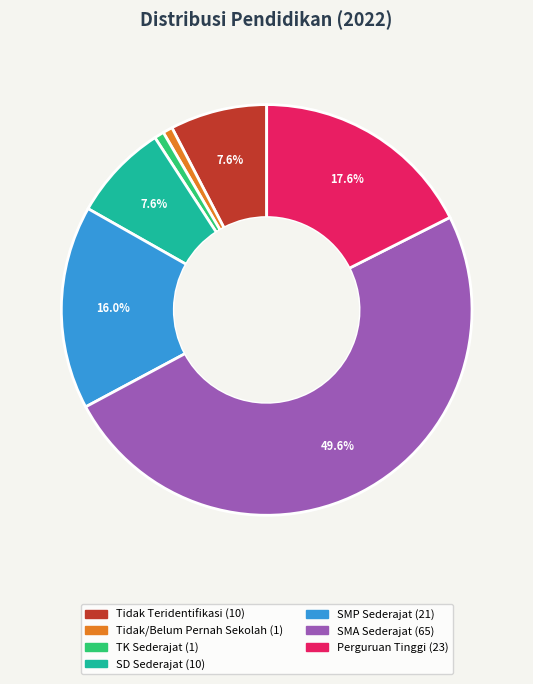

Count the number of slices in the pie.

7